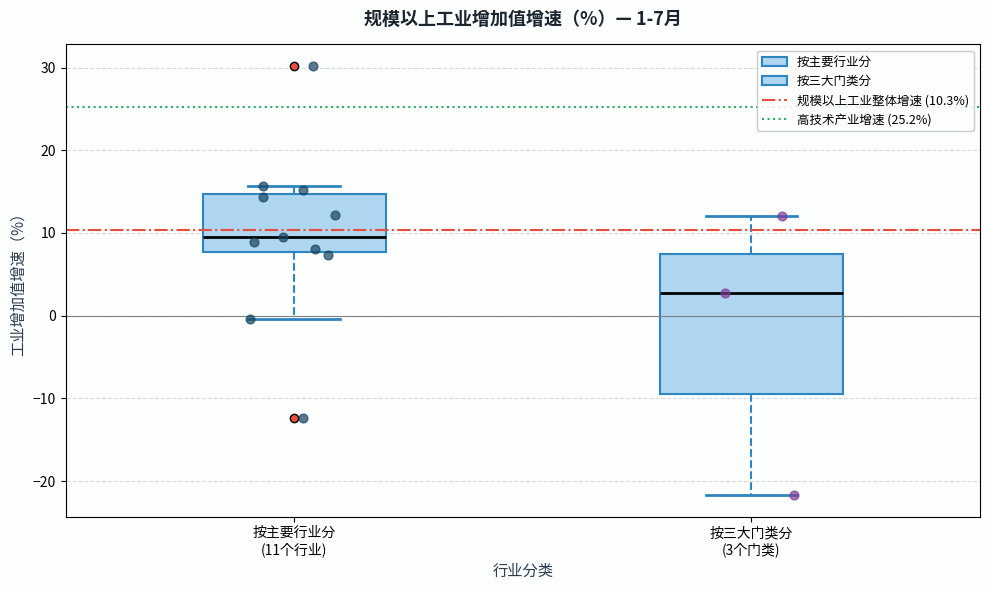

Which box's median line is the highest?

按主要行业分 (11个行业)